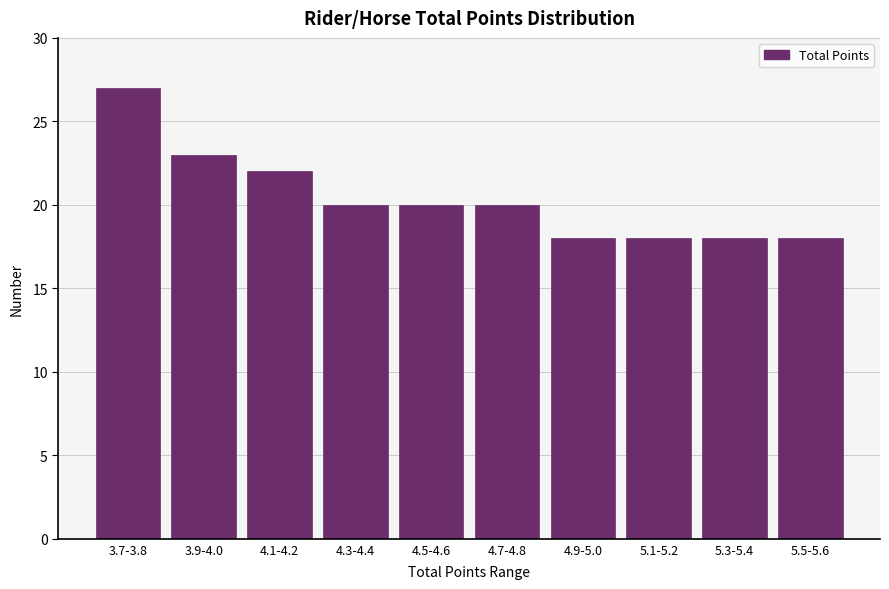

Reading right to left, extract all data points from this chart.

18	18	18	18	20	20	20	22	23	27